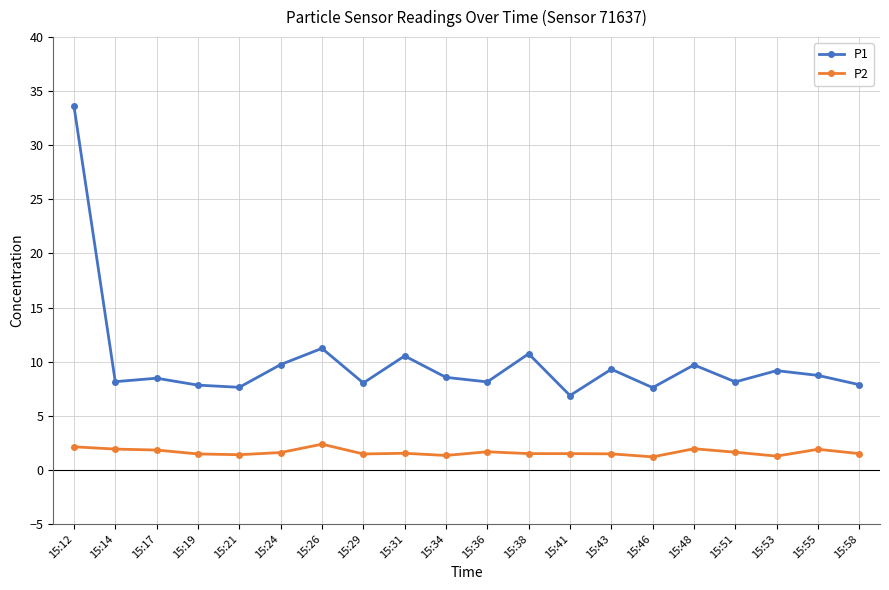

Count the number of categories in the chart.

20